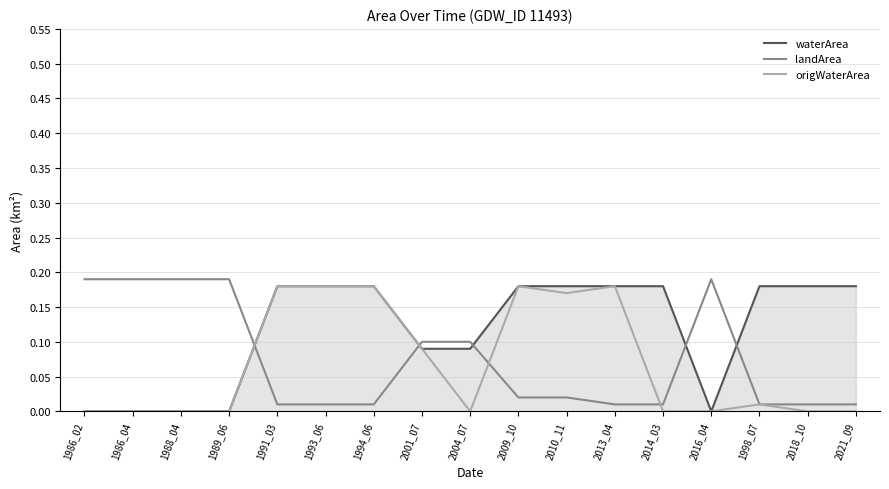

What position from the right is 1986_02?

17